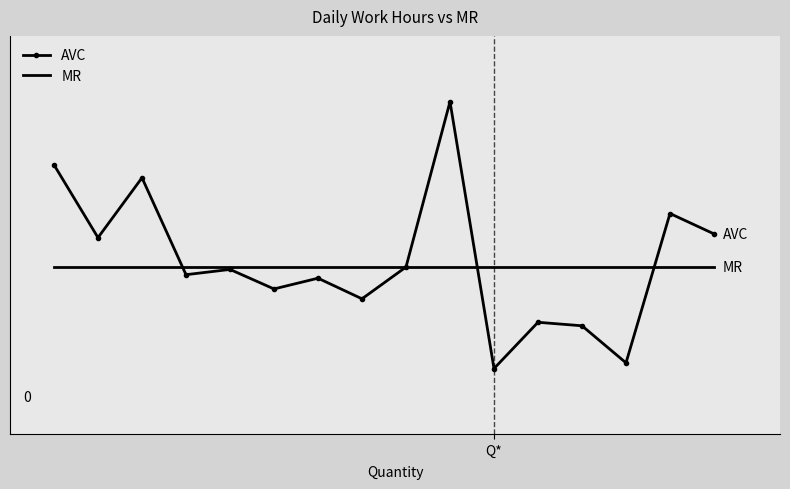

What are all the series names shown in the legend?

AVC, MR